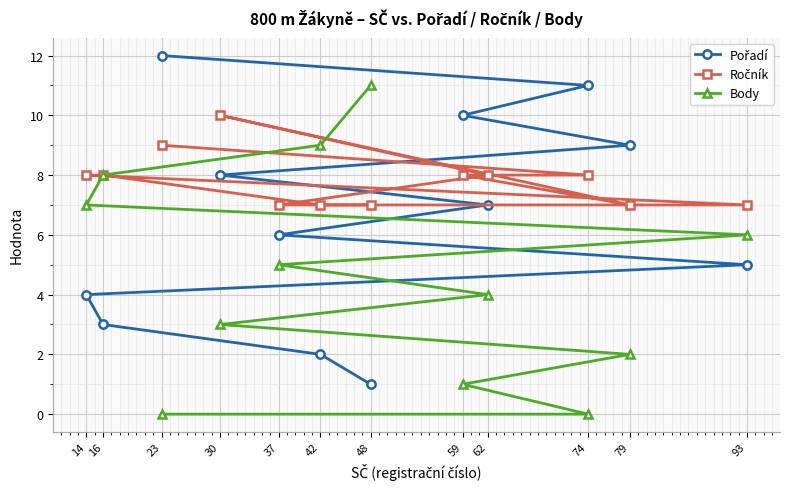

What is the value of the Body point at the 8th from the left?

1